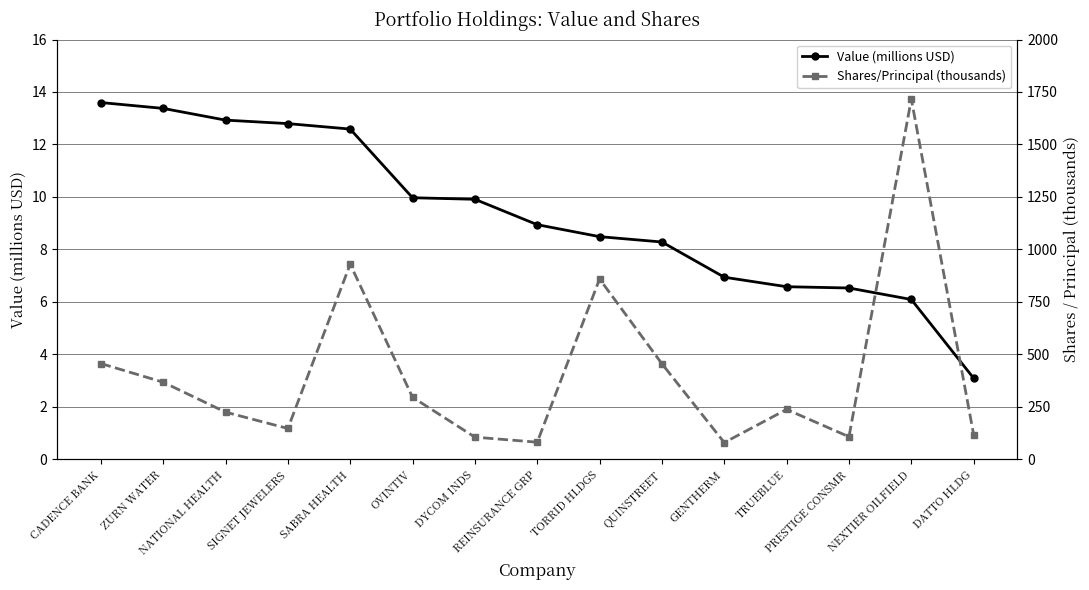

True or false: Value (millions USD) has a value of 1.8 at GENTHERM.

False